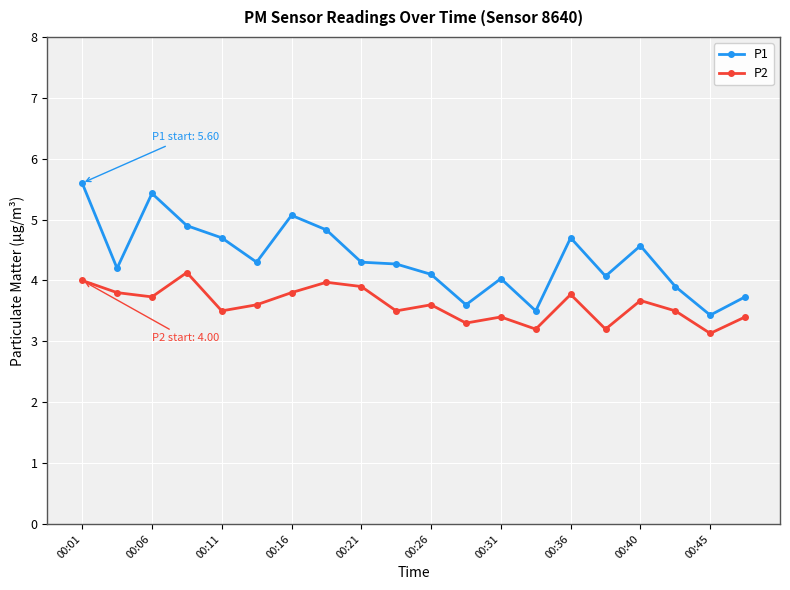

Which series has the largest range (max minus min)?

P1